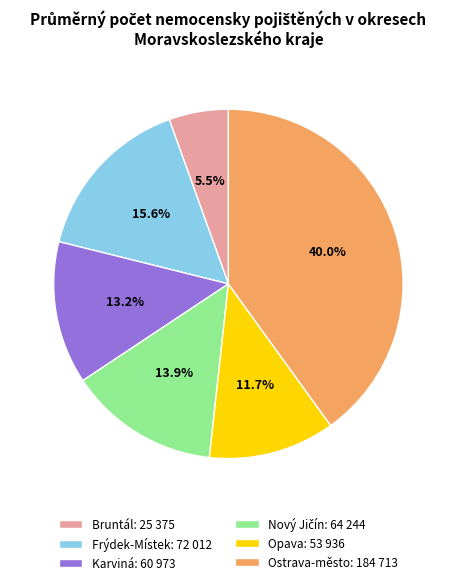

Which slice is the largest?

Ostrava-město